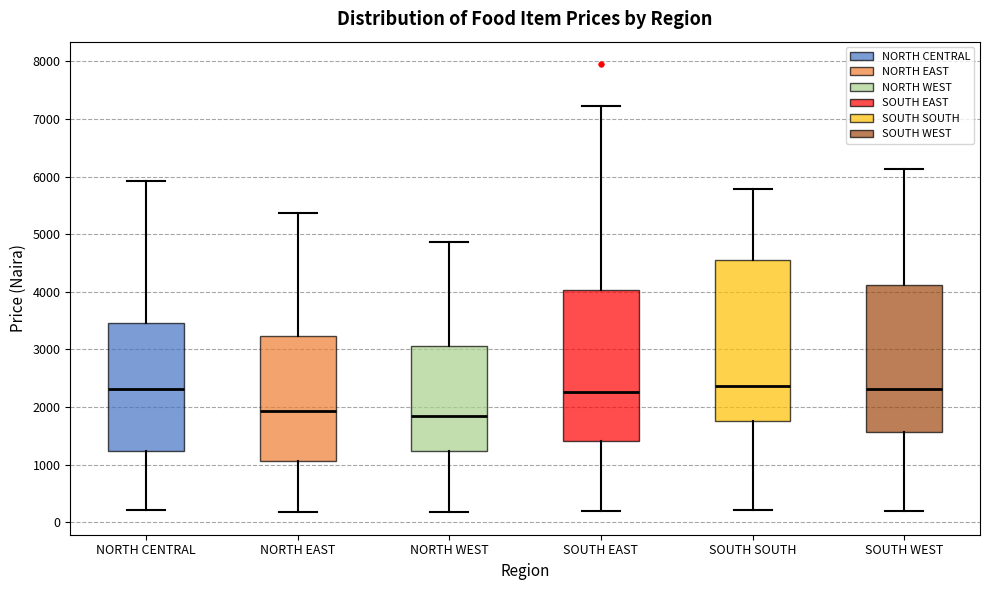

Where does the lower whisker of the box for SOUTH WEST end on the y-axis? The values are not printed on the chart, so give them approximately, as read against the axis.

200